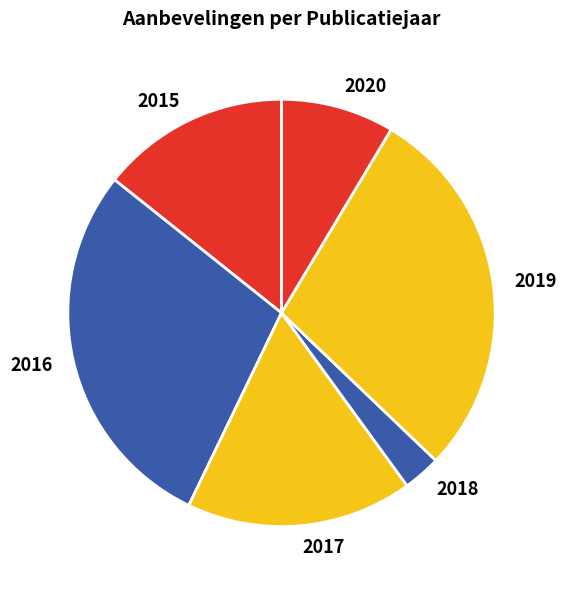

What is the smallest slice in the pie chart?

2018